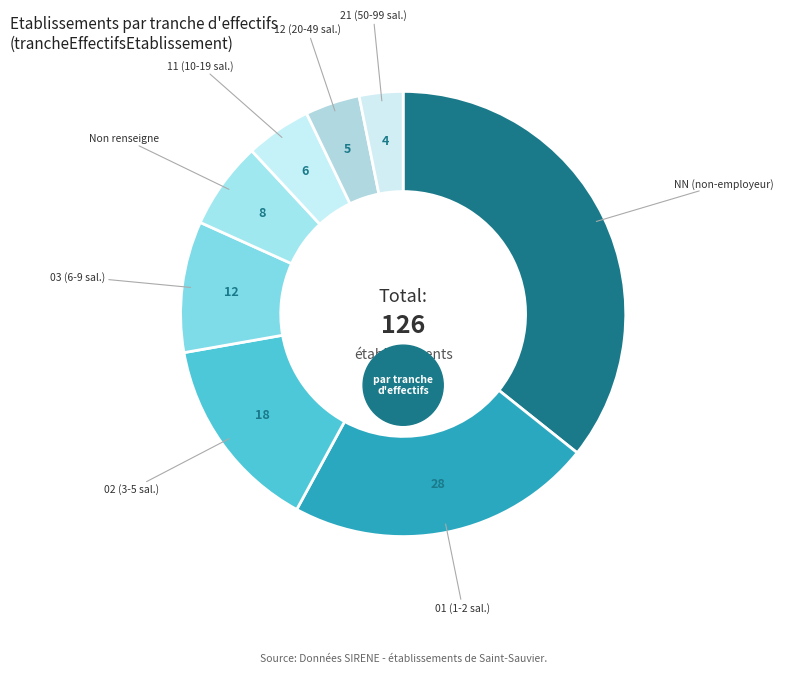

Is it true that 21 is 17% of the pie?

False